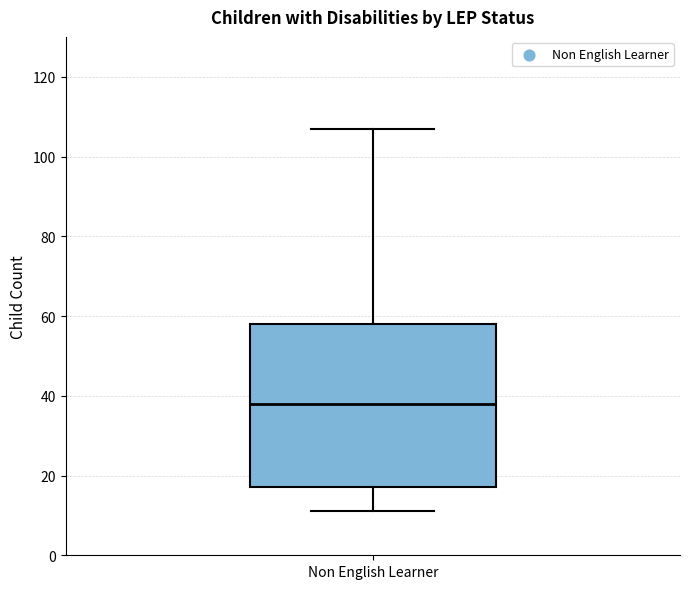

Where is the lower edge of the box for Non English Learner on the y-axis? The values are not printed on the chart, so give them approximately, as read against the axis.

18